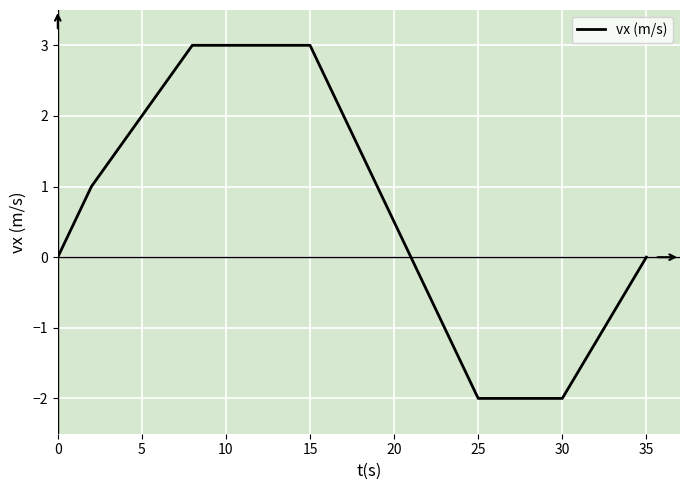

What is the difference between the maximum and minimum values?

5